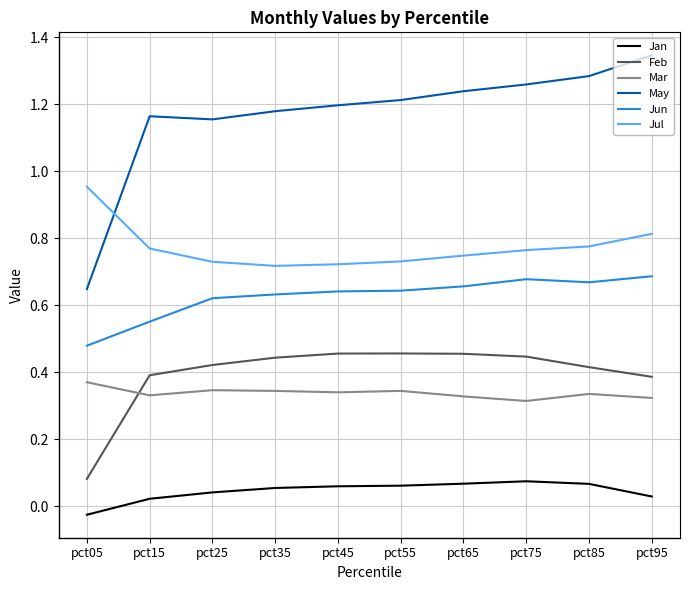

Which series changed the most between pct15 and pct65?

Jun